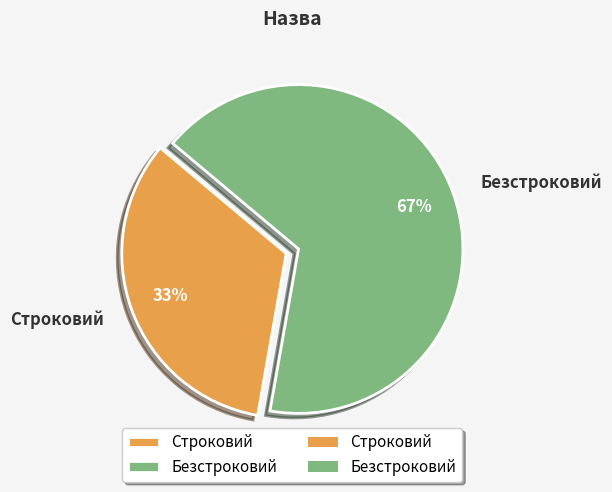

What is the ratio of the value at Безстроковий to the value at Строковий?

2.0